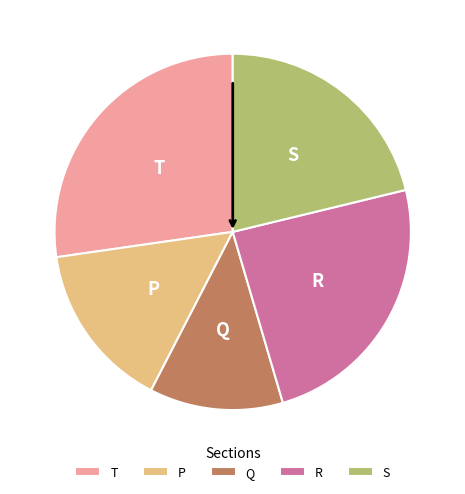

Is the sum of Q and S greater than half?

No